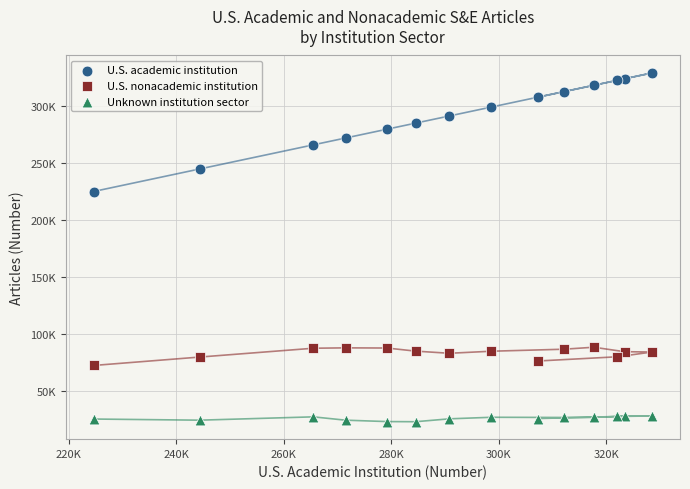

Which series contains the lowest Y value?

Unknown institution sector